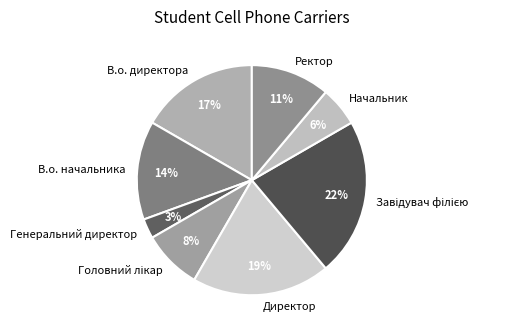

To the nearest percent, what is the combined percentage of В.о. начальника and Директор?

33%